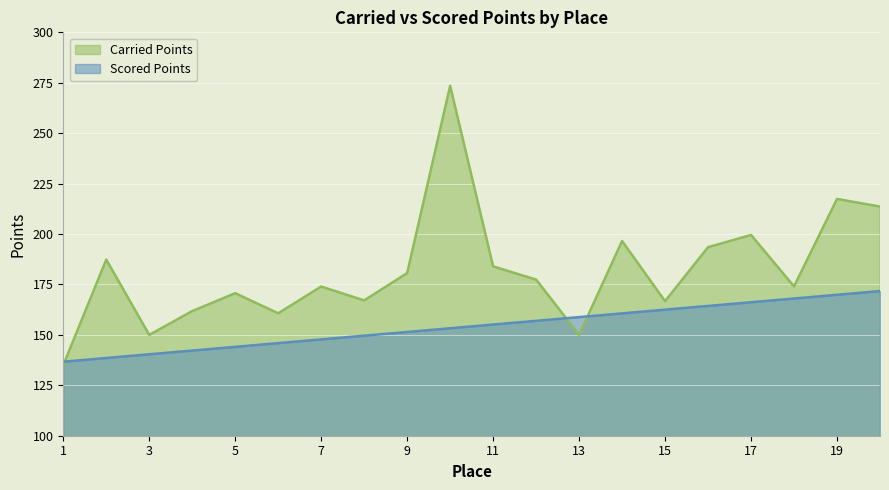

What is the total value across all series at 18?

342.1